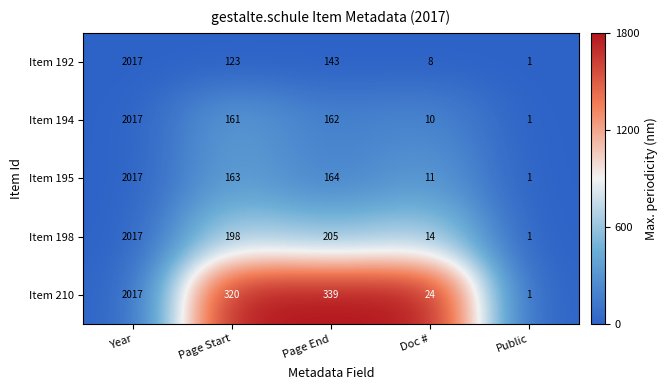

What is the sum of all Item 195 values?

2356